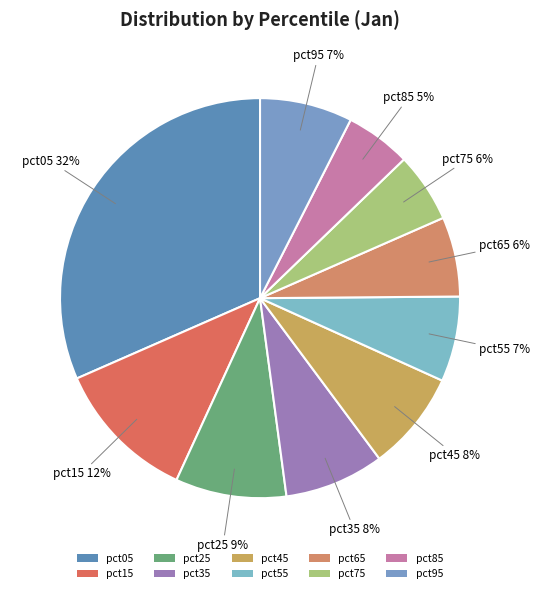

Between pct95 and pct45, which is larger?

pct45